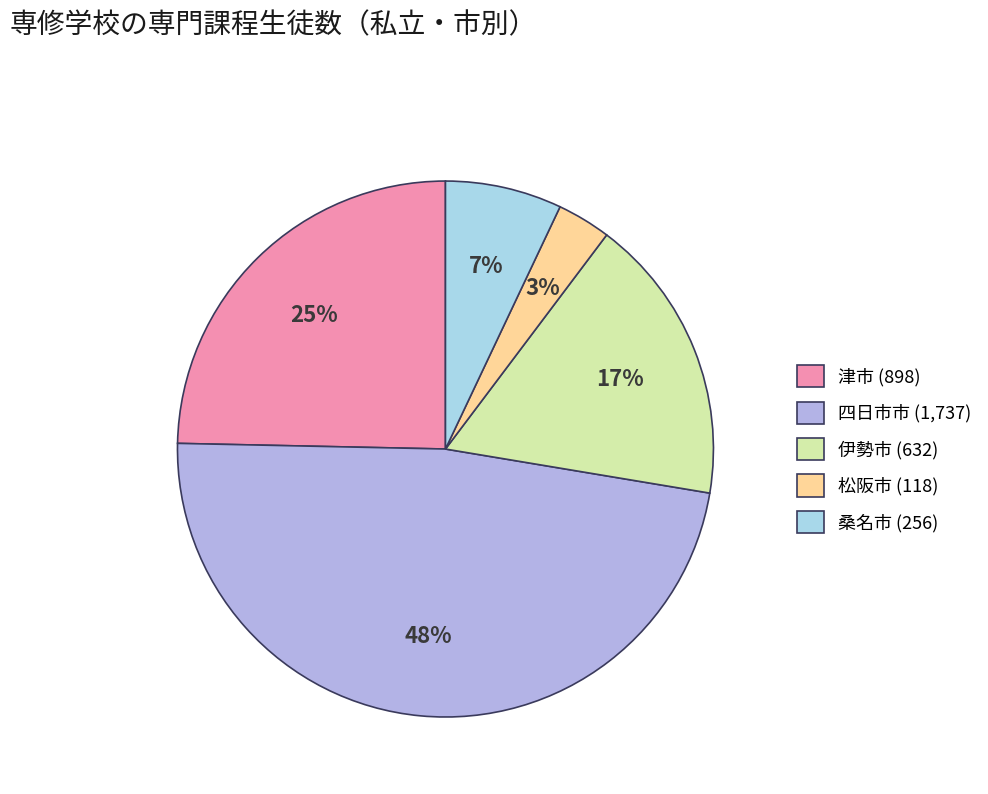

Which slice is the largest?

四日市市